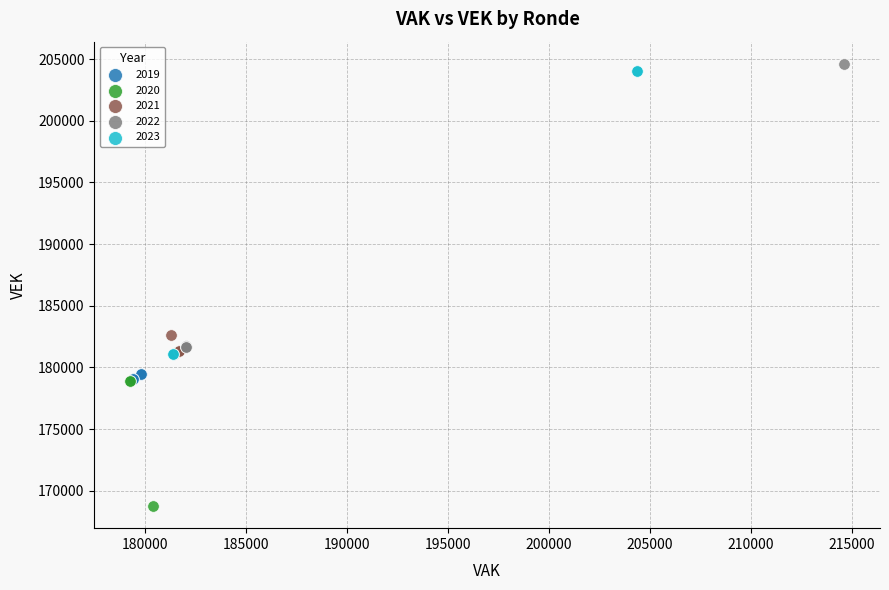

Which series contains the lowest Y value?

2020